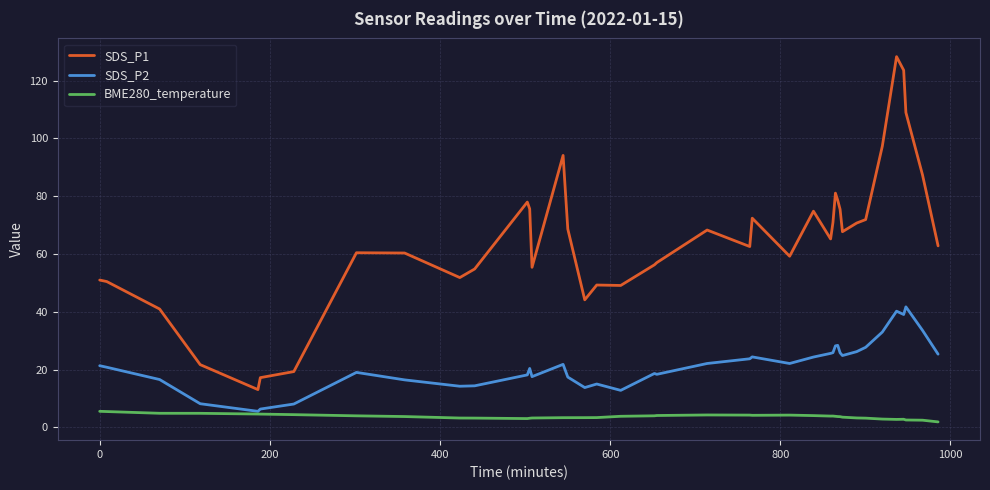

What is the lowest value of the SDS_P1 series?

13.1